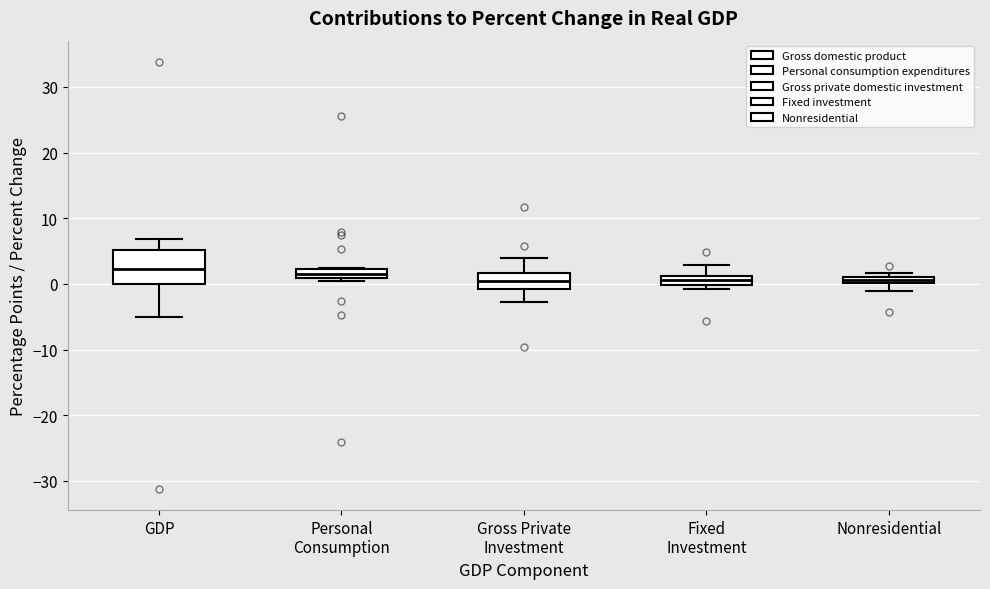

Comparing the boxes themselves (not the whiskers), which one is the tallest?

GDP